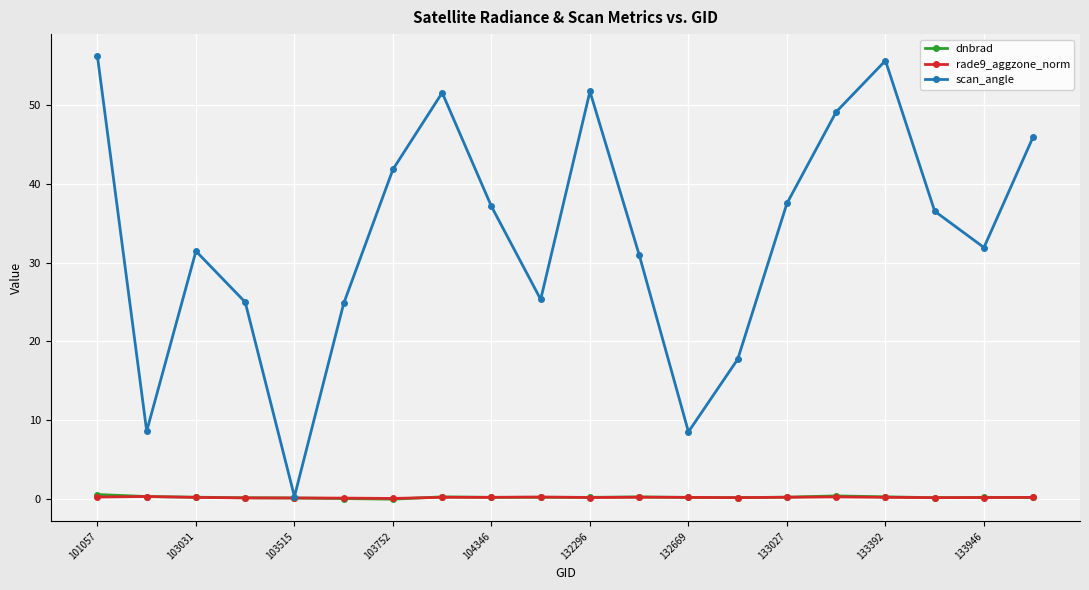

At how many categories does at least one series exceed 4?

19